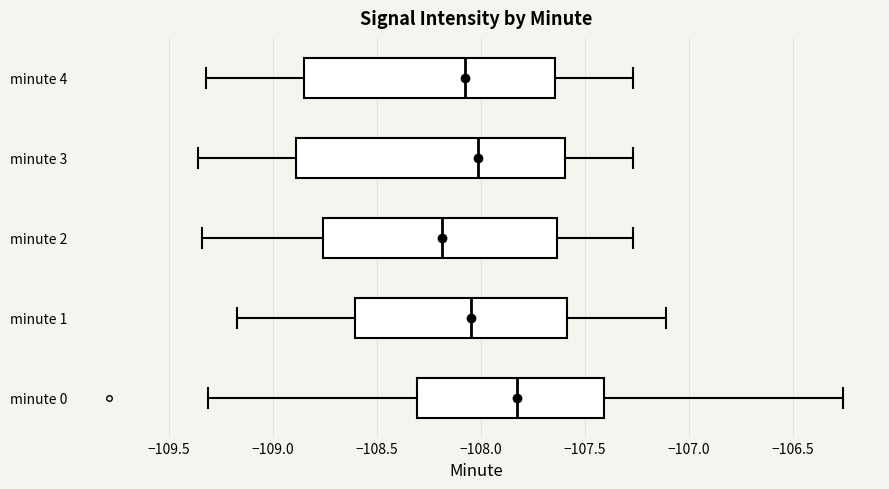

Which box's median line is the furthest to the left?

minute 2